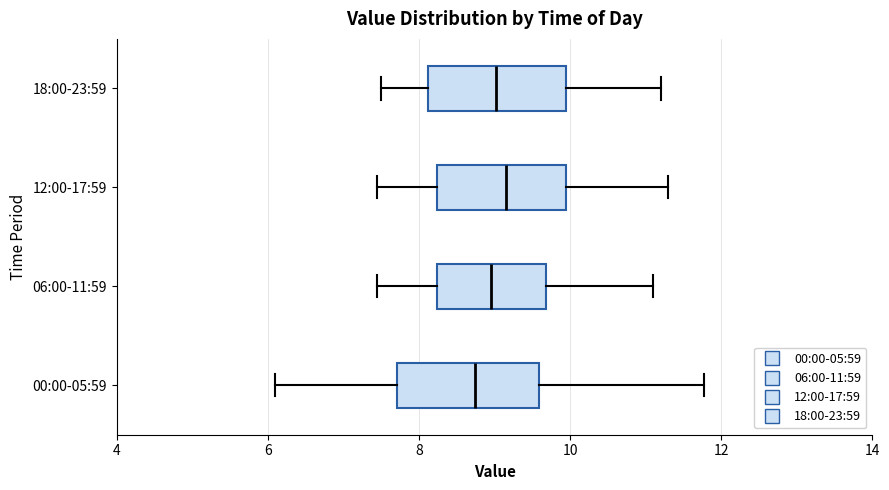

Where is the left edge of the box for 00:00-05:59 on the x-axis? The values are not printed on the chart, so give them approximately, as read against the axis.

7.8